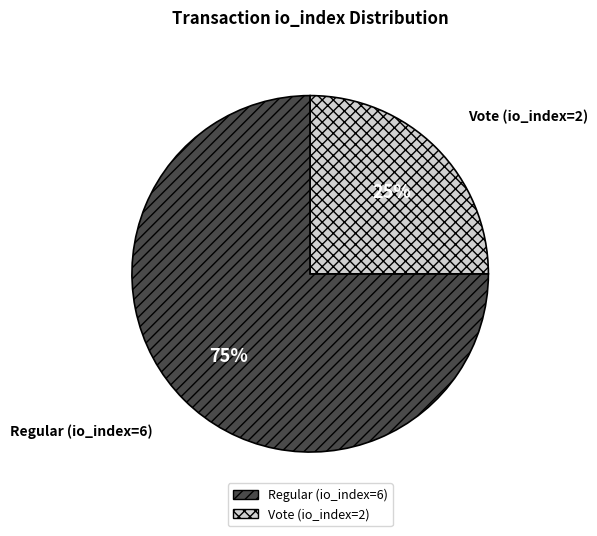

Is it true that Regular (io_index=6) is 70% of the pie?

False